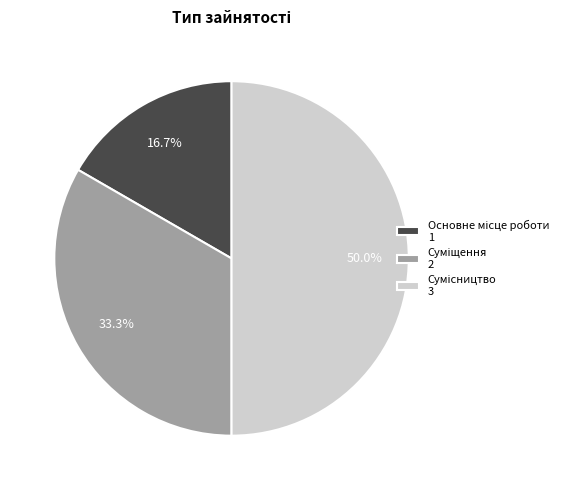

What percentage is NOT represented by Суміщення?

66.7%